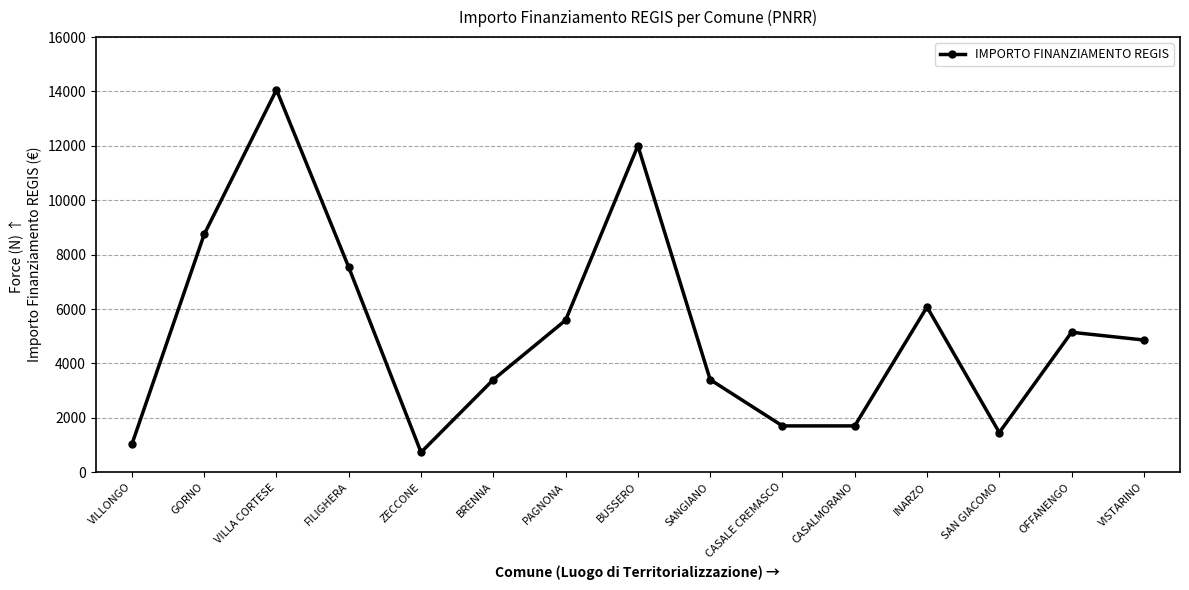

What is the label of the 5th point from the right?

CASALMORANO